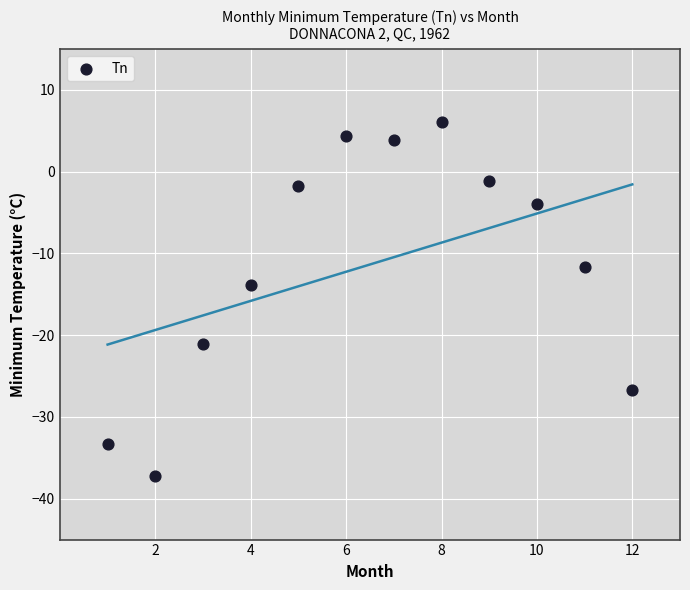

What is the range of Y values (max minus min)?

43.3